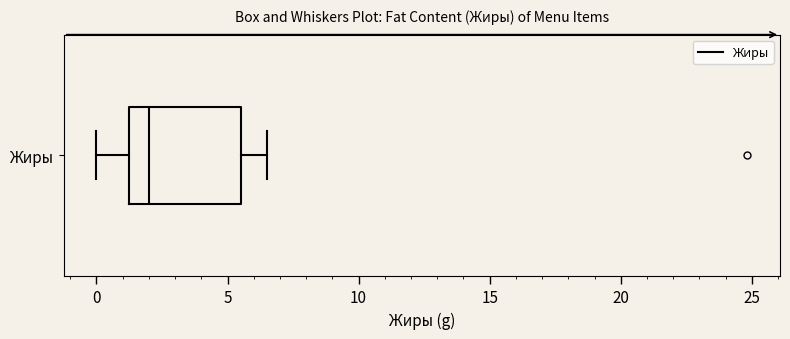

Read this box plot against the x-axis: the position of the median line, the range covered by the box, and the ends of both whiskers. The values are not printed on the chart, so give them approximately, as read against the axis.

median 2.0, box 1.5 to 5.5, whiskers 0.0 to 6.5